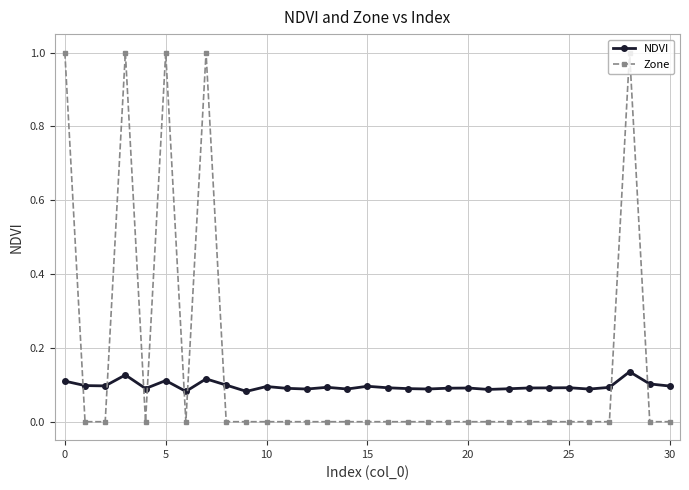

Does the chart display data point markers on the line(s)?

Yes